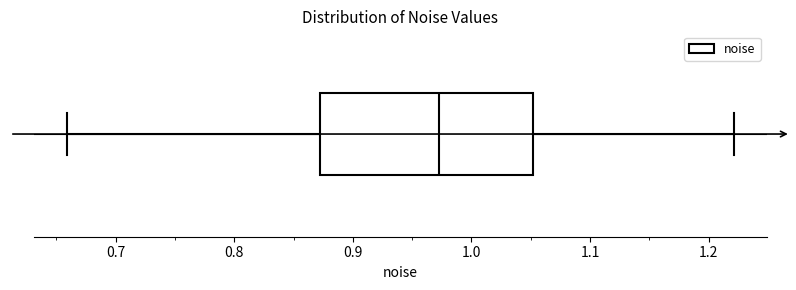

Transcribe this box plot: give where the median line is, the range the box spans, and where the two whiskers end, as read against the x-axis. The values are not printed on the chart, so give them approximately, as read against the axis.

median 0.97, box 0.87 to 1.05, whiskers 0.66 to 1.22